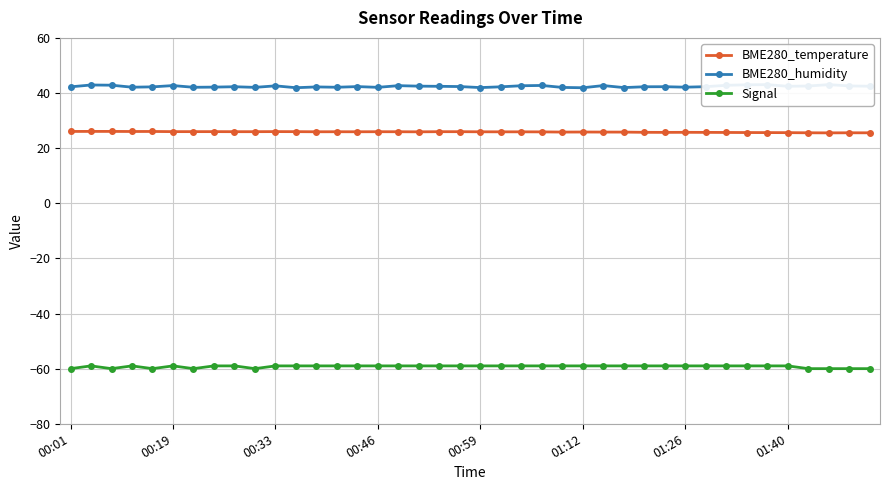

How many Signal values are between -59 and -58?

31